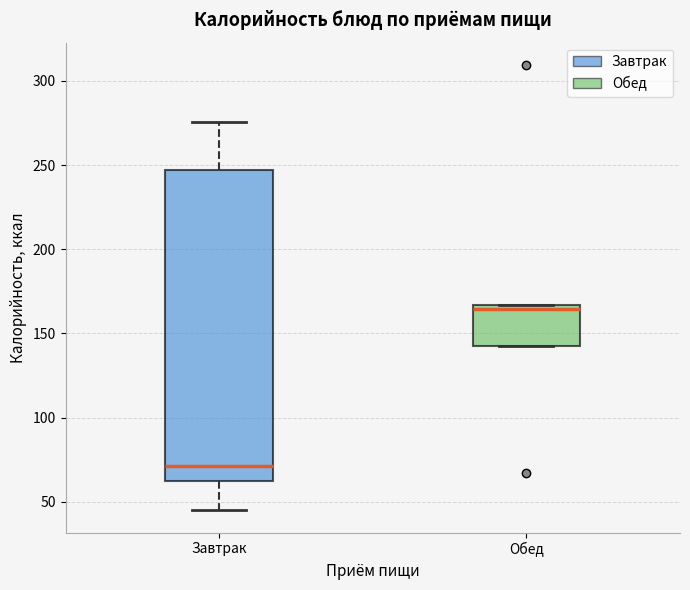

Where is the lower edge of the box for Обед on the y-axis? The values are not printed on the chart, so give them approximately, as read against the axis.

140